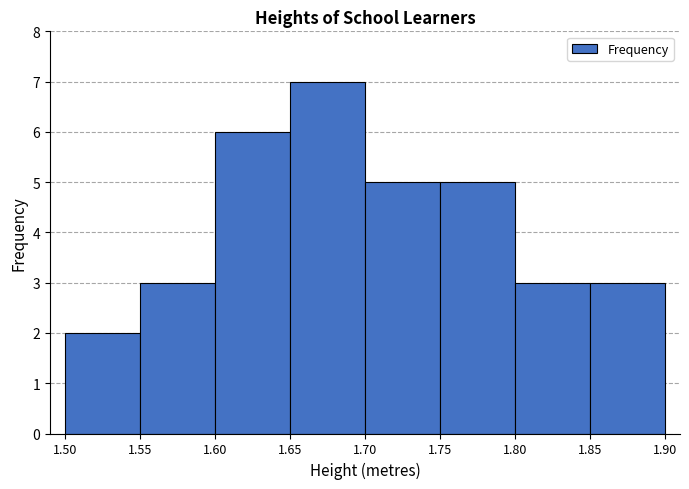

Reading left to right, transcribe this chart: for each bar, give the range it covers on the x-axis and its height. The values are not printed on the chart, so give them approximately, as read against the axis.

1.50 to 1.55: 2
1.55 to 1.60: 3
1.60 to 1.65: 6
1.65 to 1.70: 7
1.70 to 1.75: 5
1.75 to 1.80: 5
1.80 to 1.85: 3
1.85 to 1.90: 3